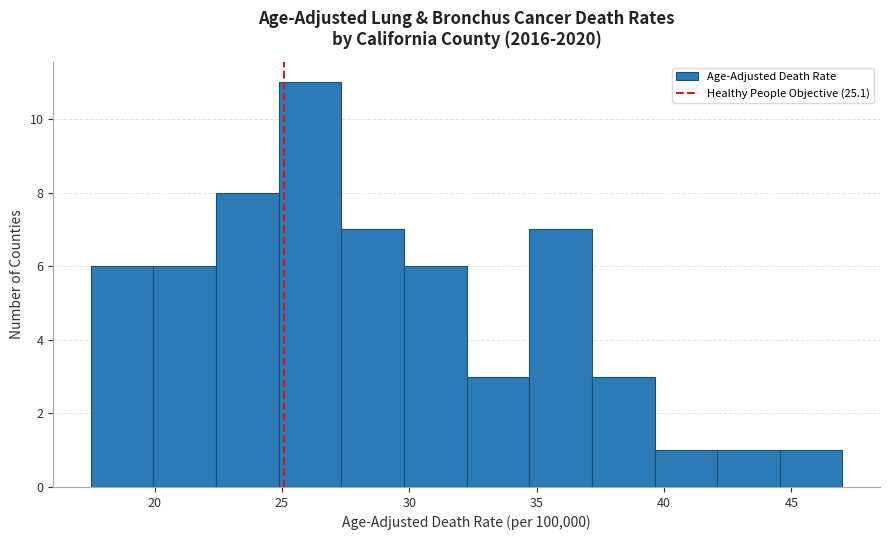

Reading left to right, transcribe this chart: for each bar, give the range it covers on the x-axis and its height. Neither the bar edges nor the heights are printed on the chart, so give them approximately, as read against the axes.

17.5 to 20.0: 6
20.0 to 22.5: 6
22.5 to 25.0: 8
25.0 to 27.5: 11
27.5 to 30.0: 7
30.0 to 32.5: 6
32.5 to 34.5: 3
34.5 to 37.0: 7
37.0 to 39.5: 3
39.5 to 42.0: 1
42.0 to 44.5: 1
44.5 to 47.0: 1